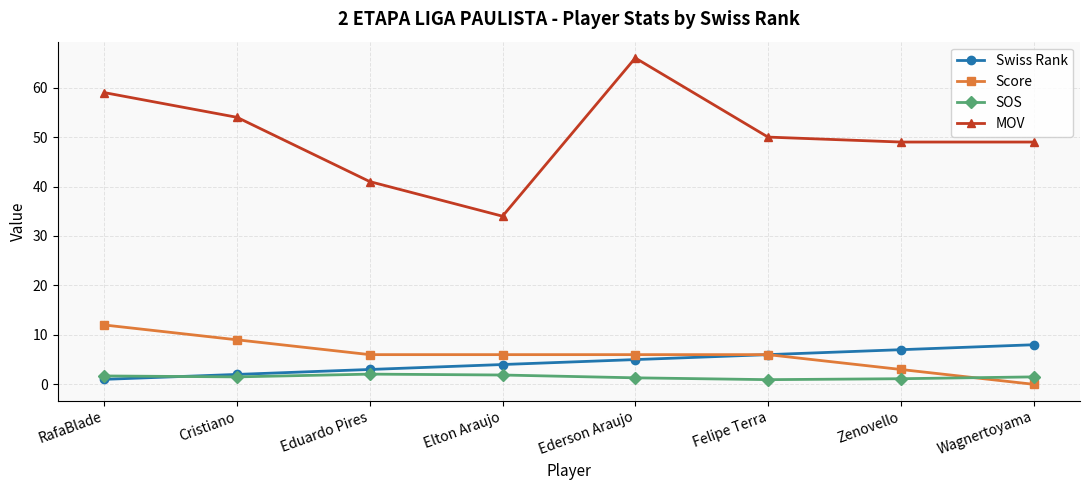

Is the value of Swiss Rank at Cristiano greater than the value of MOV at Felipe Terra?

No